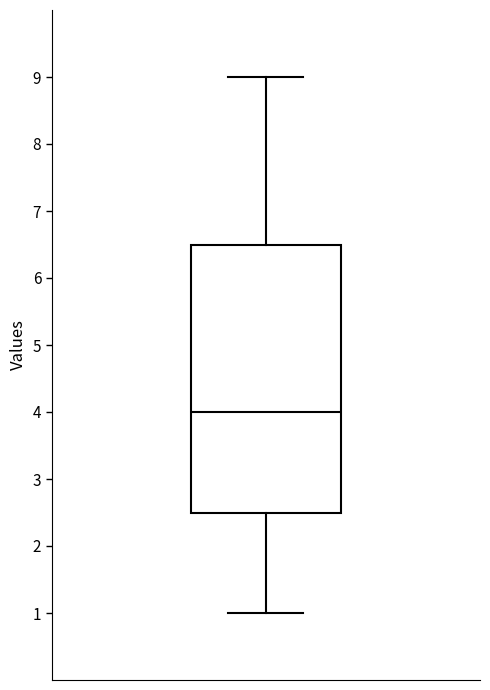

Read this box plot against the y-axis: the position of the median line, the range covered by the box, and the ends of both whiskers. The values are not printed on the chart, so give them approximately, as read against the axis.

median 4.0, box 2.5 to 6.5, whiskers 1.0 to 9.0